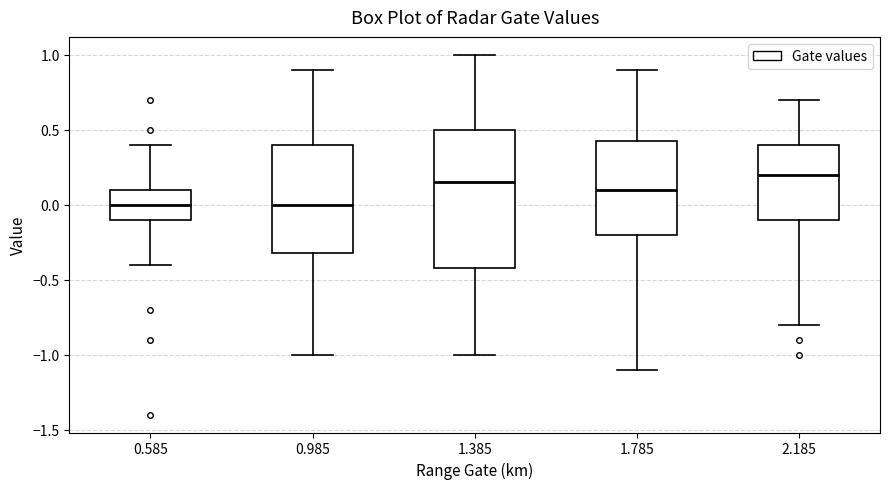

Where does the lower whisker of the box at x = 1.785 end on the y-axis? The values are not printed on the chart, so give them approximately, as read against the axis.

-1.10